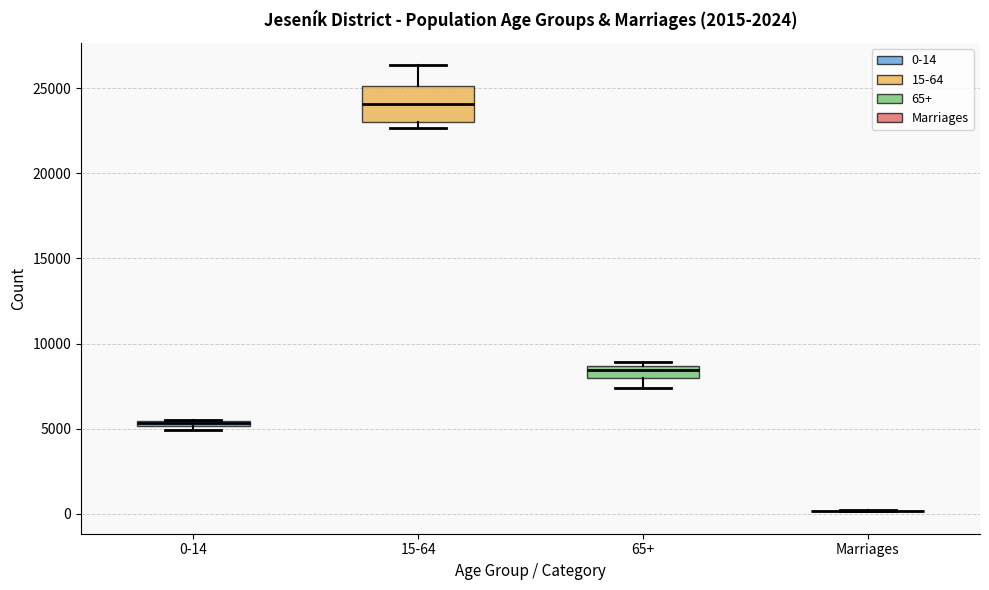

Where is the upper edge of the box for 0-14 on the y-axis? The values are not printed on the chart, so give them approximately, as read against the axis.

5500